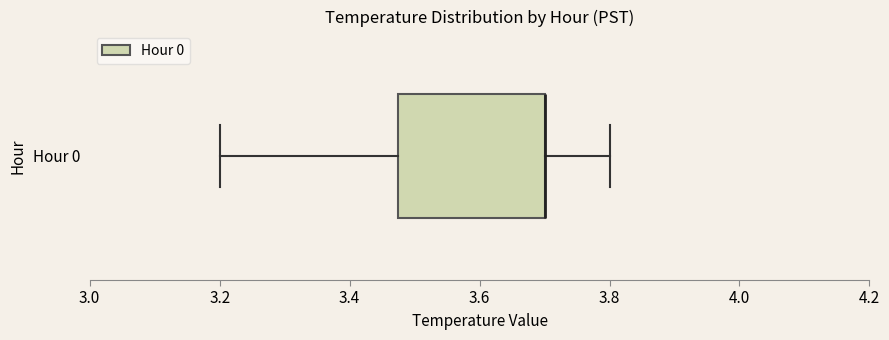

Where does the left whisker of the box for Hour 0 end on the x-axis? The values are not printed on the chart, so give them approximately, as read against the axis.

3.20